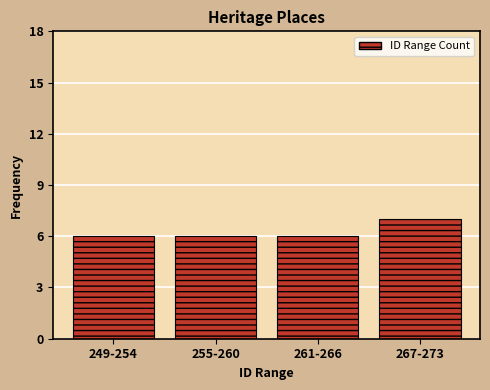

Reading left to right, extract all data points from this chart.

6	6	6	7